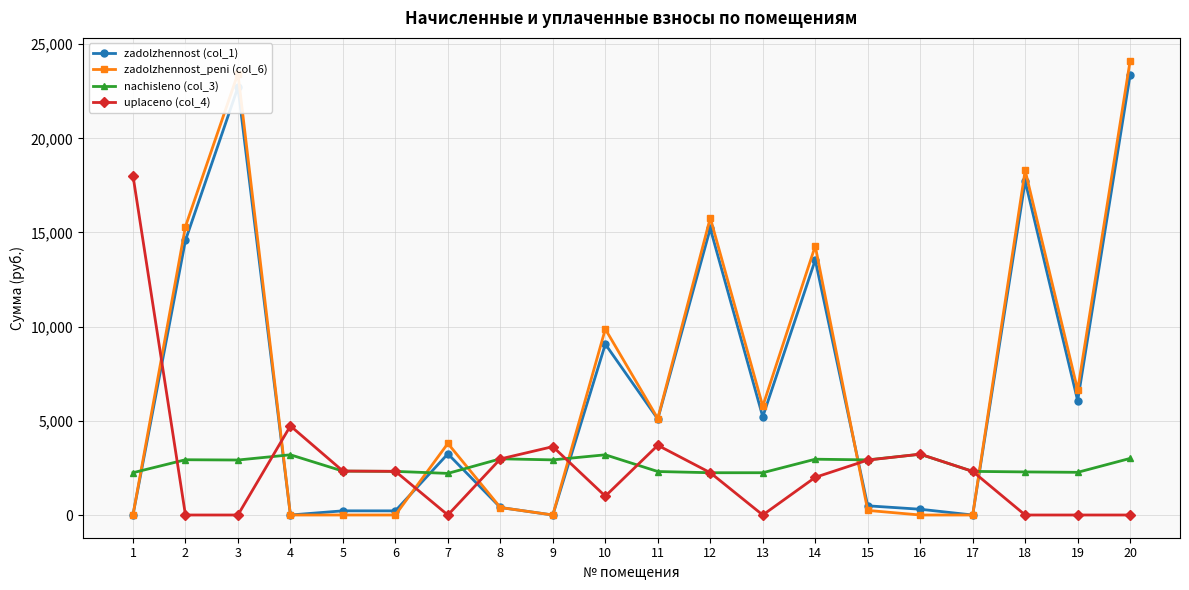

How many lines are shown in the chart?

4